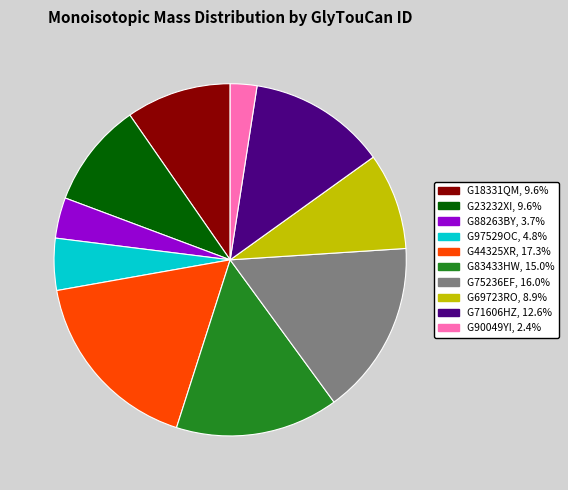

Does G90049YI represent more than half of the total?

No